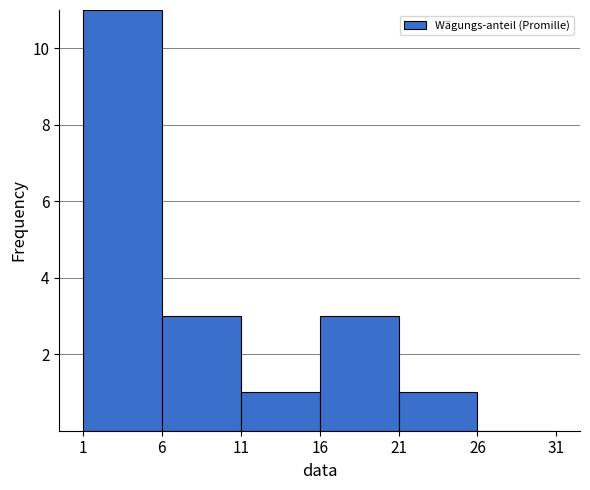

Over which range of the x-axis is the bar tallest?

1 to 6